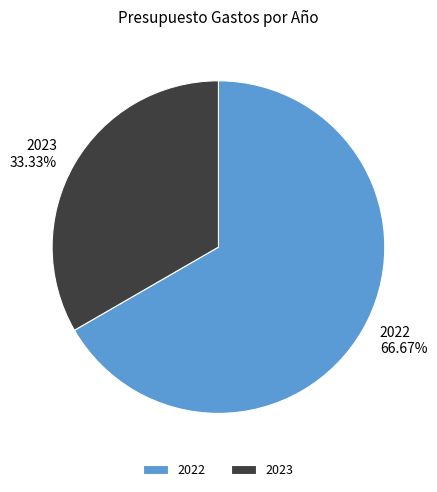

To the nearest percent, what is the difference between the largest and smallest slice percentages?

33%